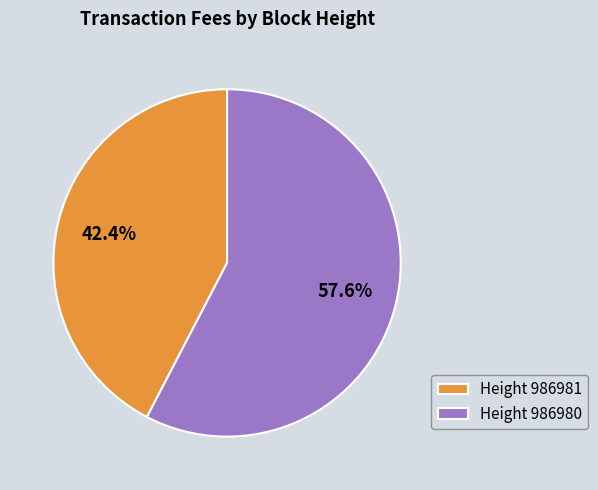

Is there a majority slice in this chart?

Yes